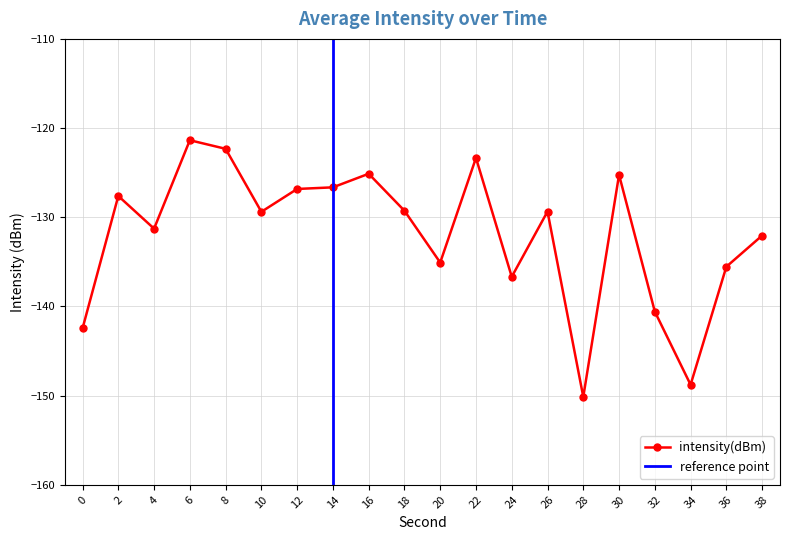

Rank the categories by value from lowest to highest.

28, 34, 0, 32, 24, 36, 20, 38, 4, 10, 26, 18, 2, 12, 14, 30, 16, 22, 8, 6